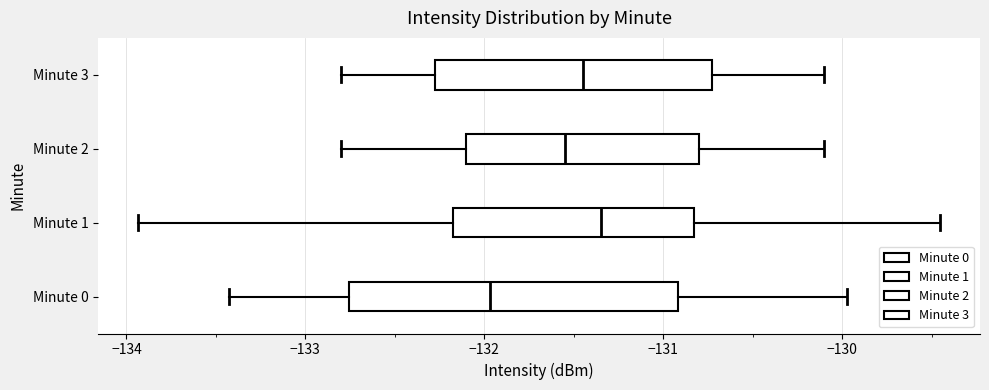

Comparing the boxes themselves (not the whiskers), which one is the widest?

Minute 0